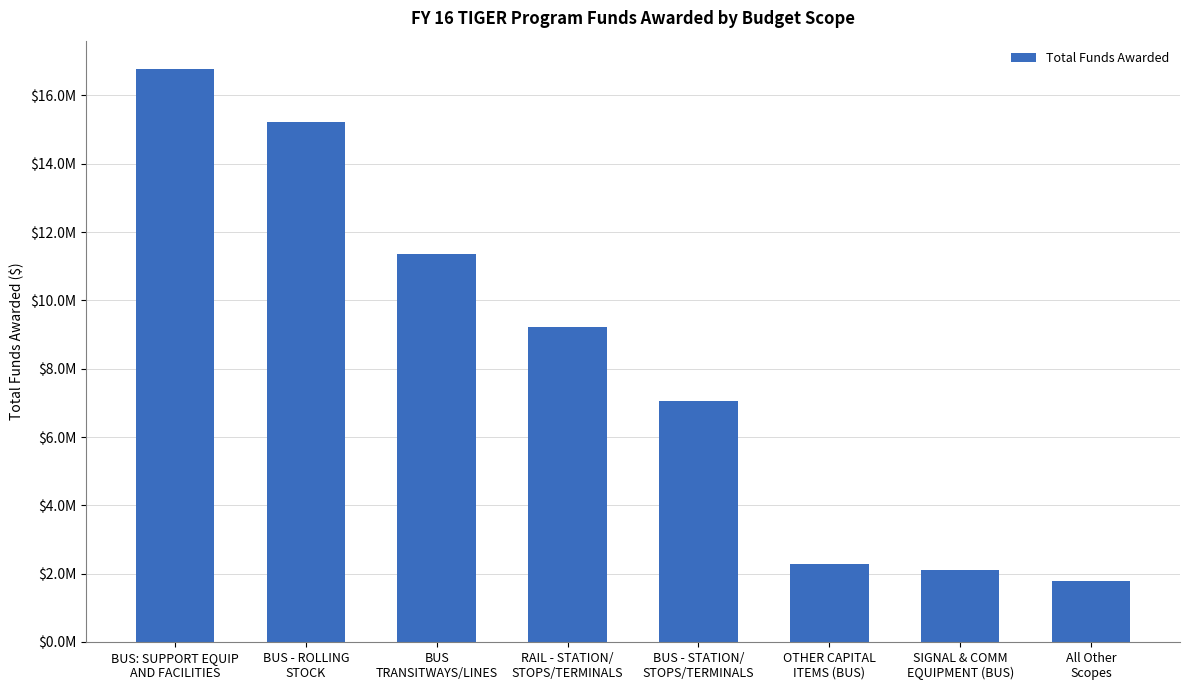

The chart shows a value of 15226457 at BUS - ROLLING
STOCK. True or false?

True